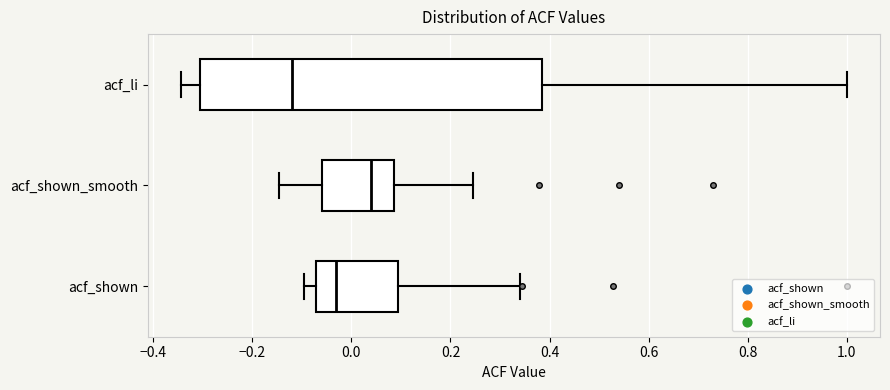

Comparing the boxes themselves (not the whiskers), which one is the widest?

acf_li